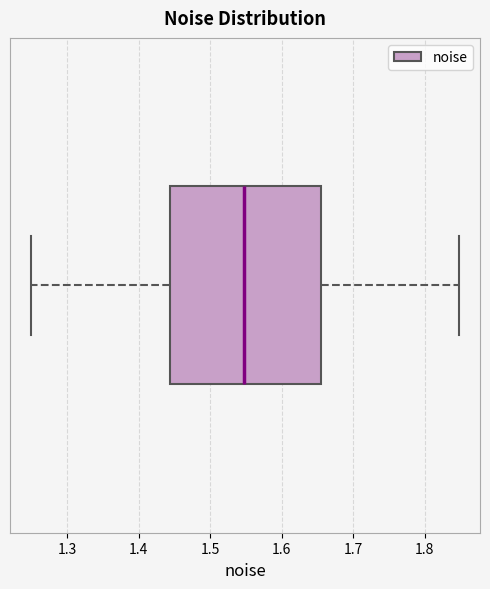

Where does the right whisker of the box end on the x-axis? The values are not printed on the chart, so give them approximately, as read against the axis.

1.85